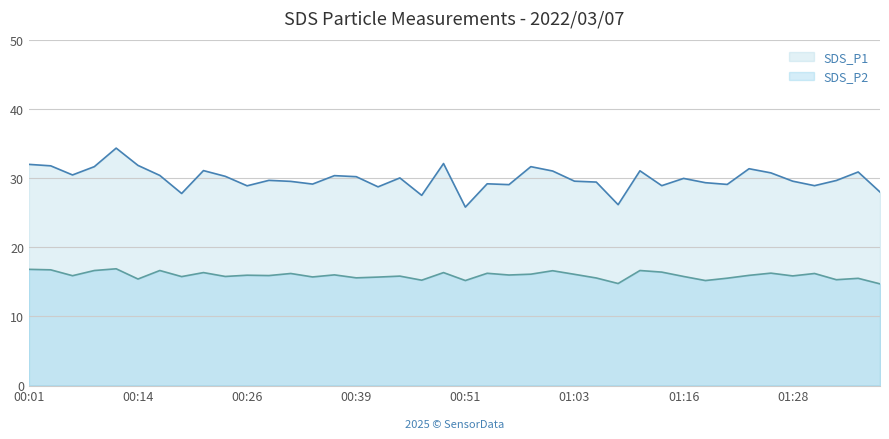

Rank the series at 00:06 from highest to lowest value.

SDS_P1, SDS_P2